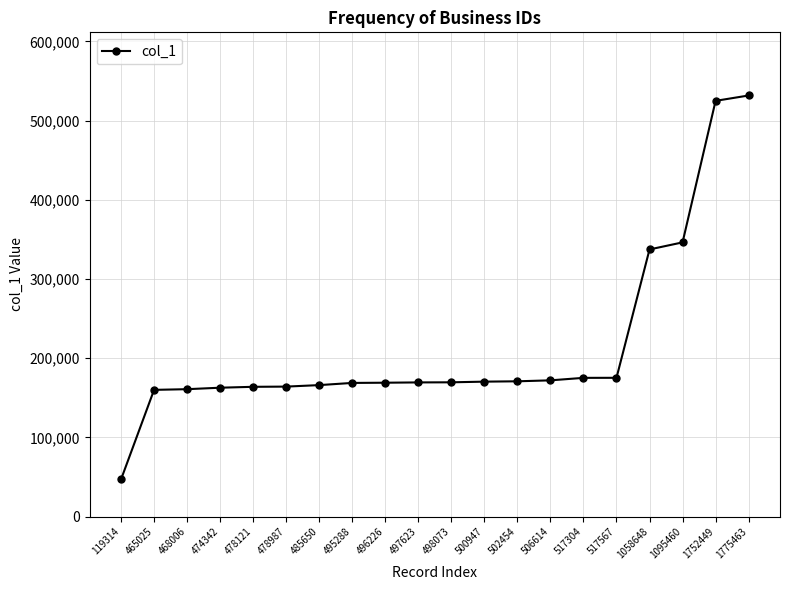

What is the ratio of the value at 465025 to the value at 1752449?

0.3